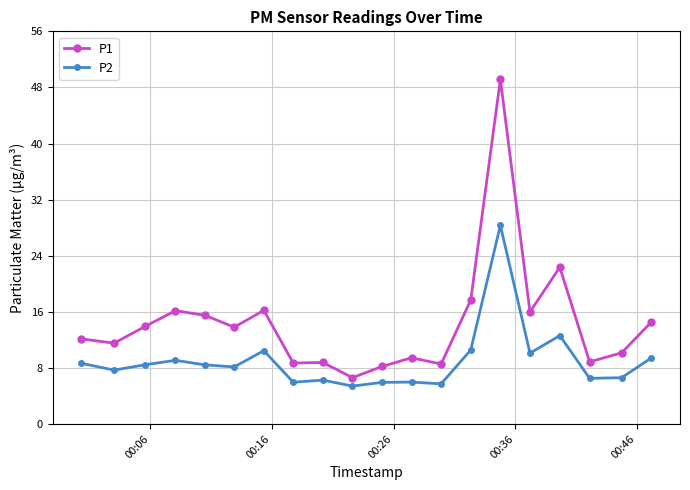

What is the difference between the maximum and second lowest values in the P2 series?

22.6